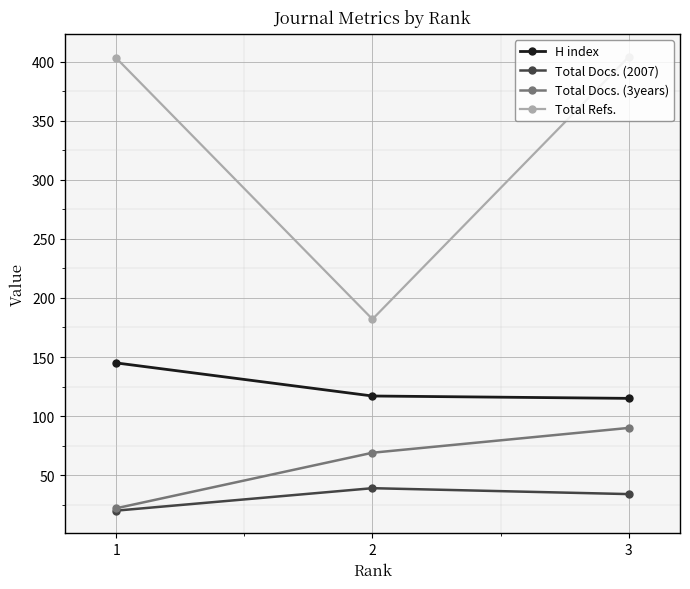

How many data points does each series have?

3